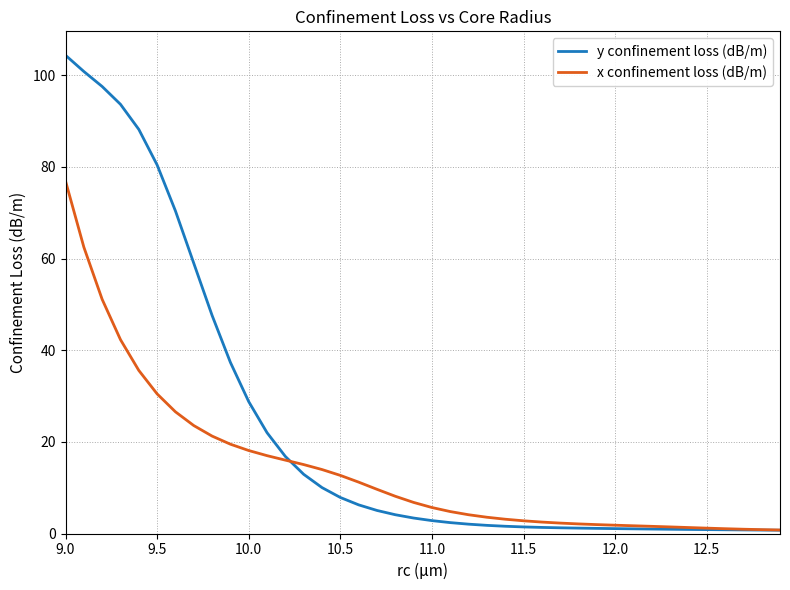

Which series has the largest total across all categories?

y confinement loss (dB/m)